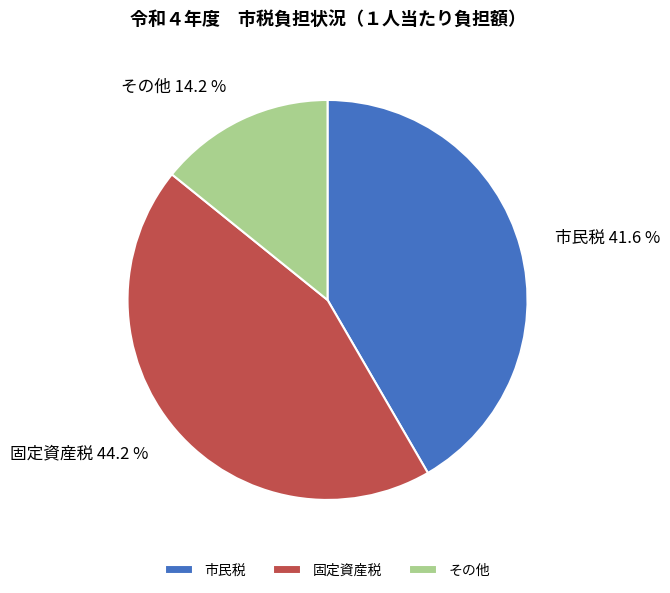

To the nearest percent, what is the difference between the 市民税 and その他 slice percentages?

27%